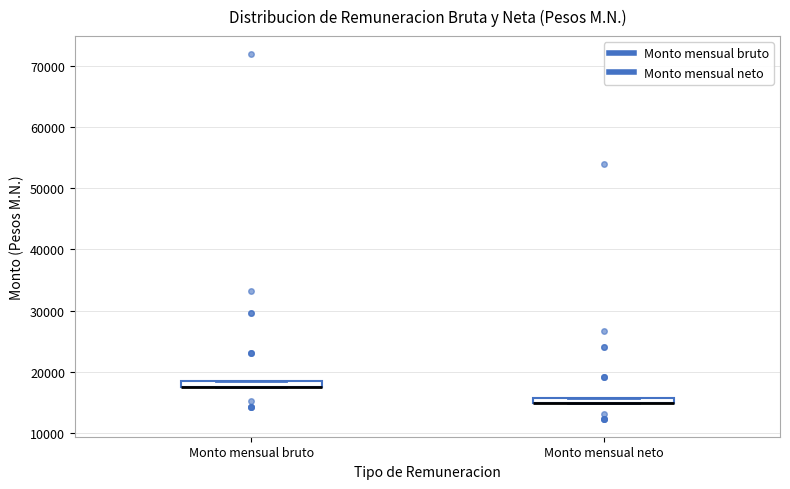

Where is the lower edge of the box for Monto mensual neto on the y-axis? The values are not printed on the chart, so give them approximately, as read against the axis.

15000